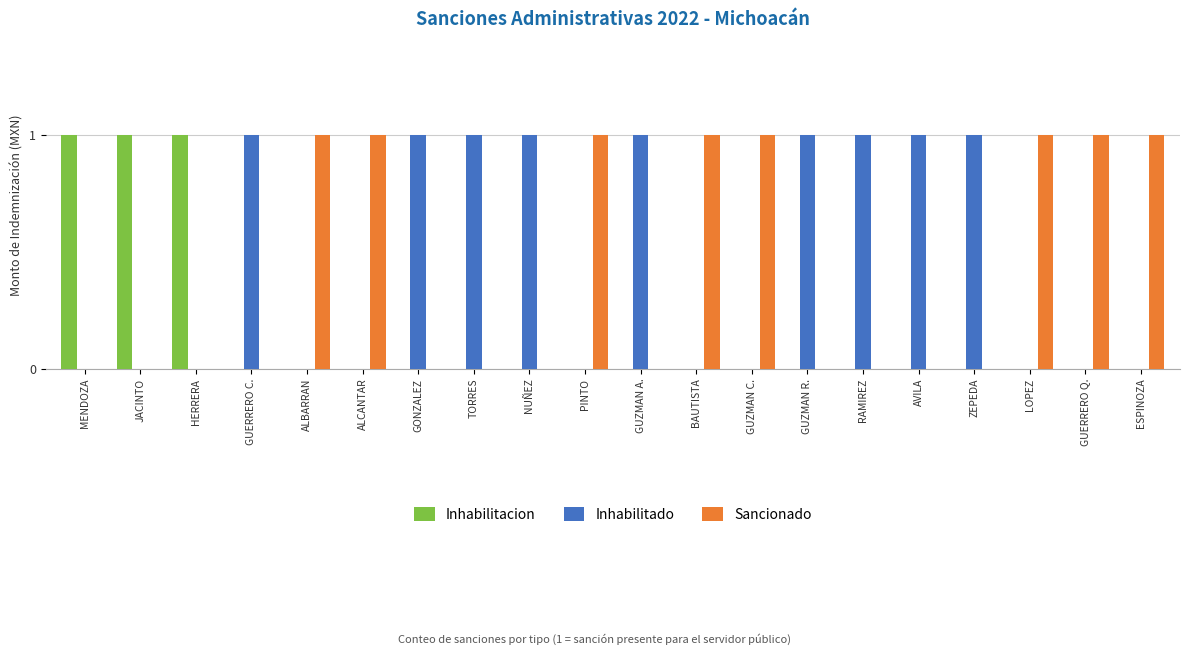

Is the value of Sancionado at GUERRERO Q. greater than the value of Inhabilitacion at LOPEZ?

Yes